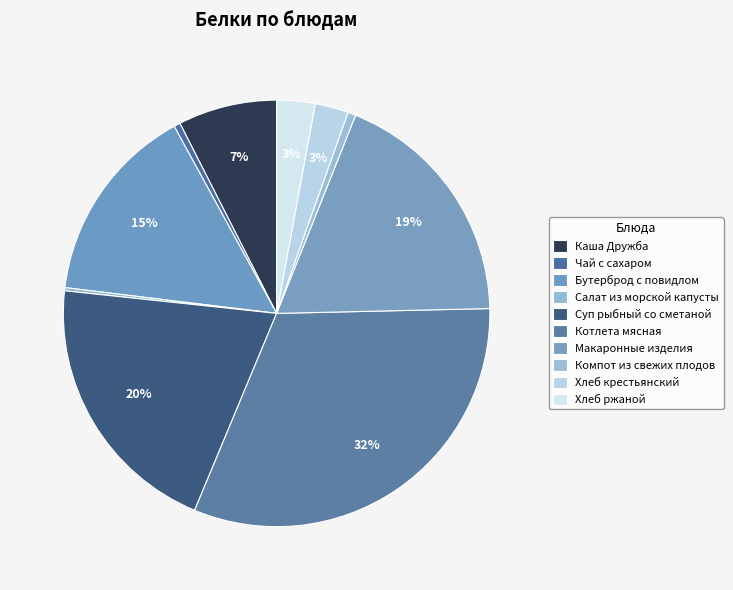

To the nearest percent, what is the difference between the largest and smallest slice percentages?

31%